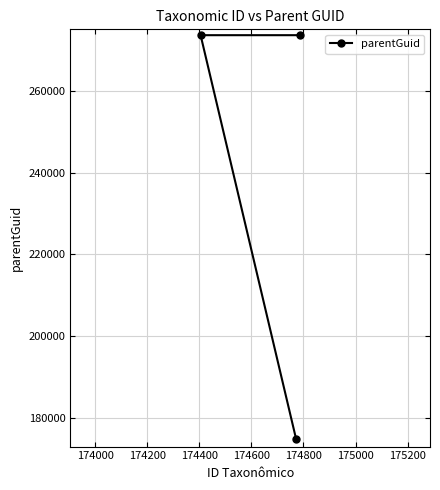

What is the sum of all values?

721926